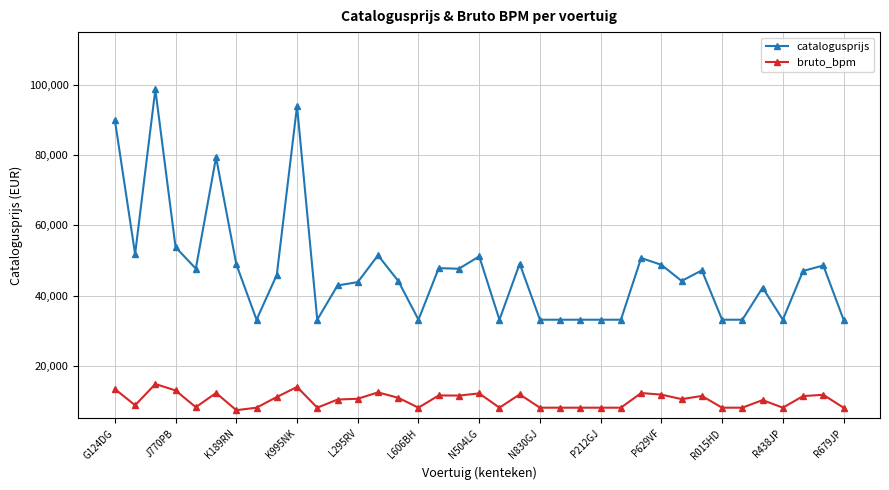

True or false: catalogusprijs and bruto_bpm intersect in this chart.

False